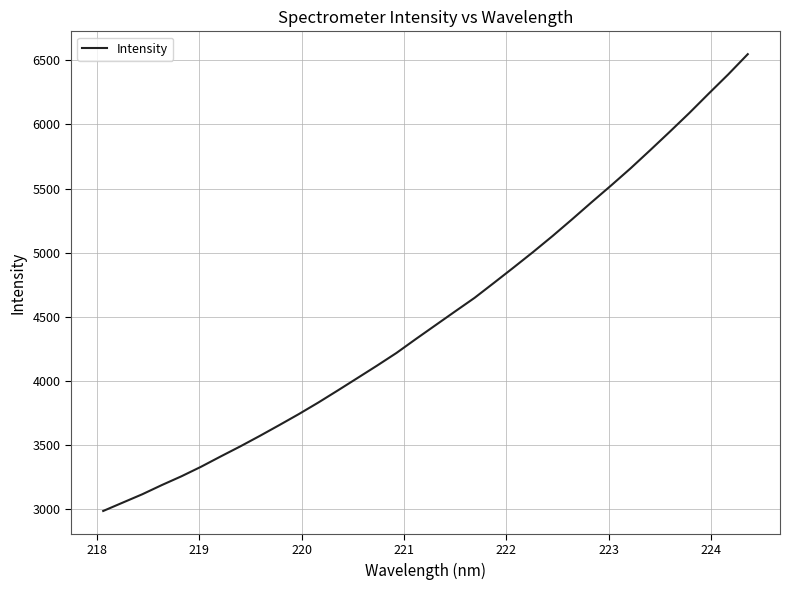

What is the maximum value shown in the chart?

6547.5